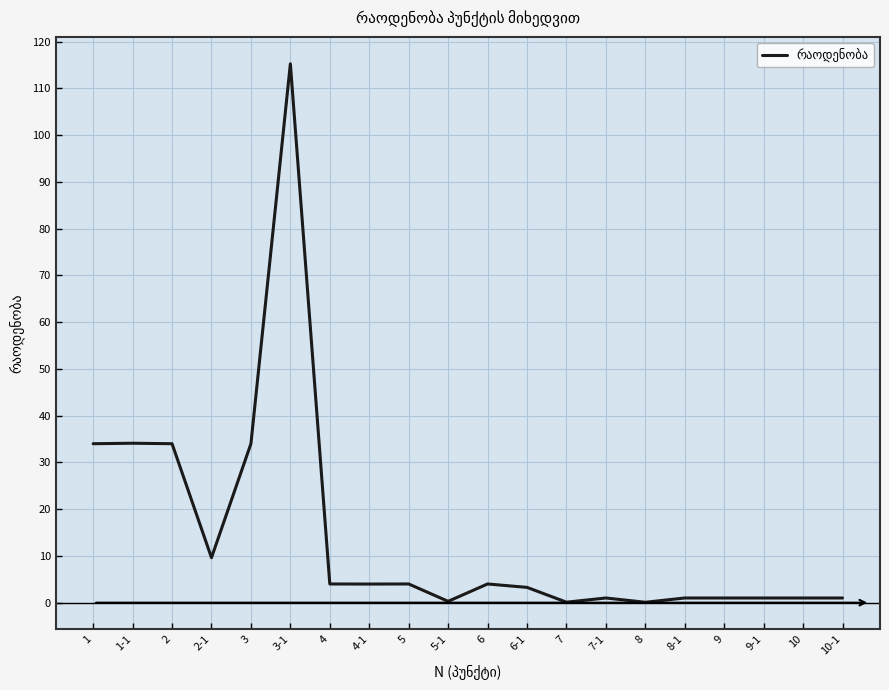

What is the maximum value shown in the chart?

115.3